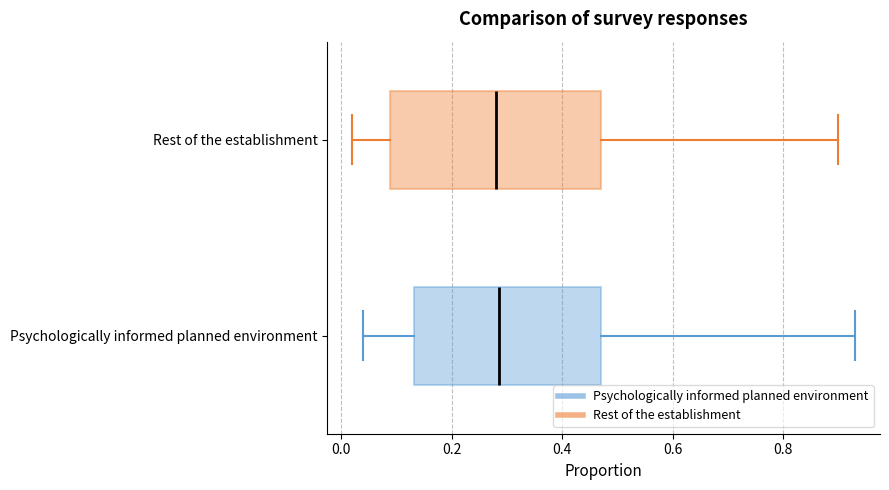

Reading bottom to top, read every box against the x-axis: the position of its median line, the range the box covers, and the ends of its whiskers. The values are not printed on the chart, so give them approximately, as read against the axis.

Psychologically informed planned environment: median 0.28, box 0.14 to 0.48, whiskers 0.04 to 0.94
Rest of the establishment: median 0.28, box 0.08 to 0.48, whiskers 0.02 to 0.90